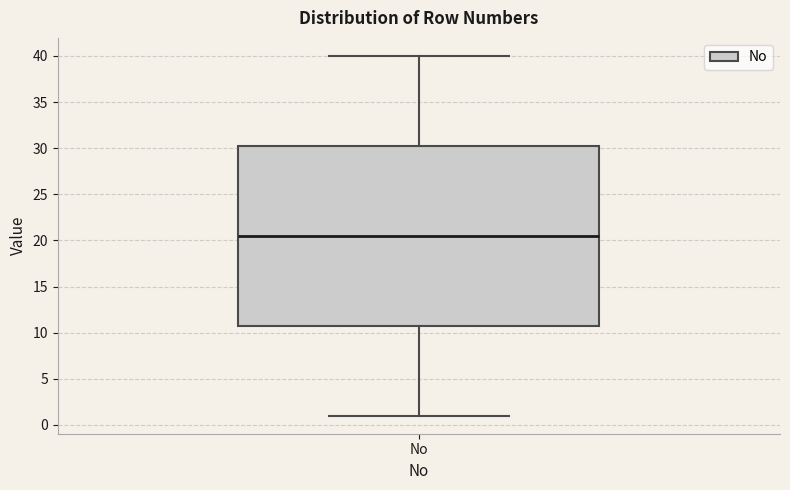

Transcribe this box plot: give where the median line is, the range the box spans, and where the two whiskers end, as read against the y-axis. The values are not printed on the chart, so give them approximately, as read against the axis.

median 20.5, box 11.0 to 30.5, whiskers 1.0 to 40.0